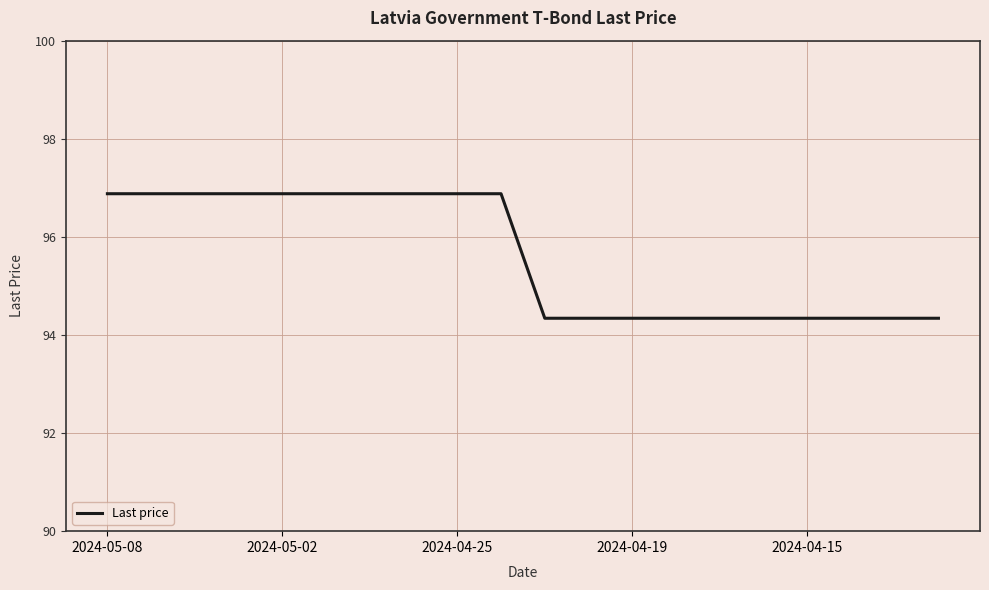

What is the smallest value displayed?

94.3